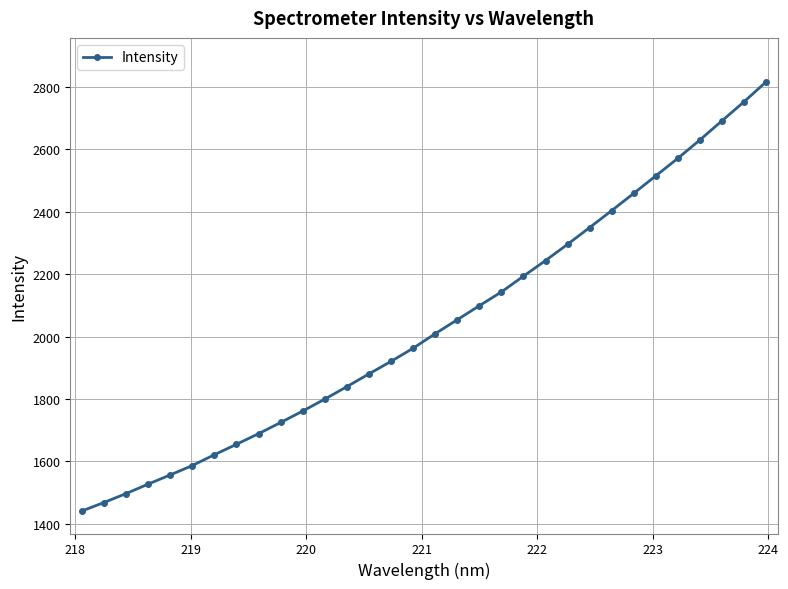

What is the greatest value displayed?

2815.5